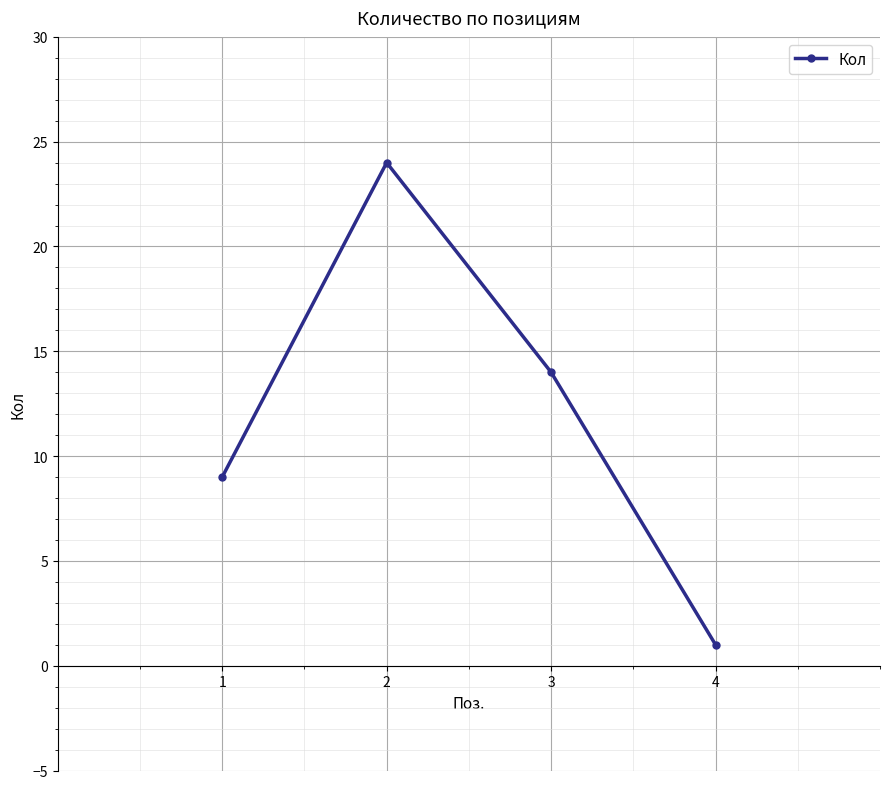

Approximately how many times larger is the value at 2 compared to 3?

1.7